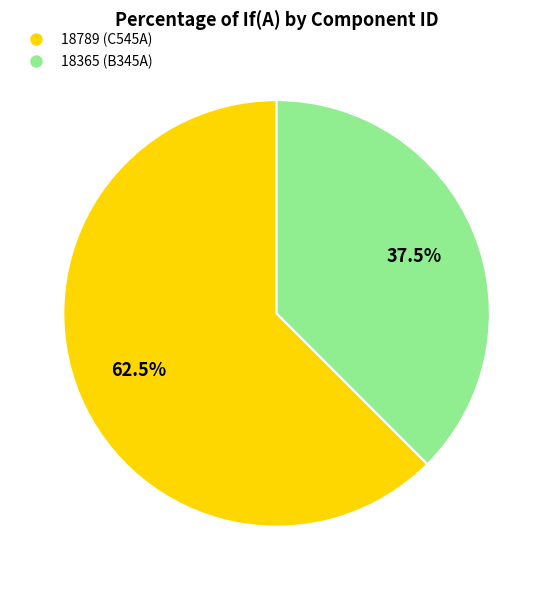

Which has a higher value, 18365 (B345A) or 18789 (C545A)?

18789 (C545A)